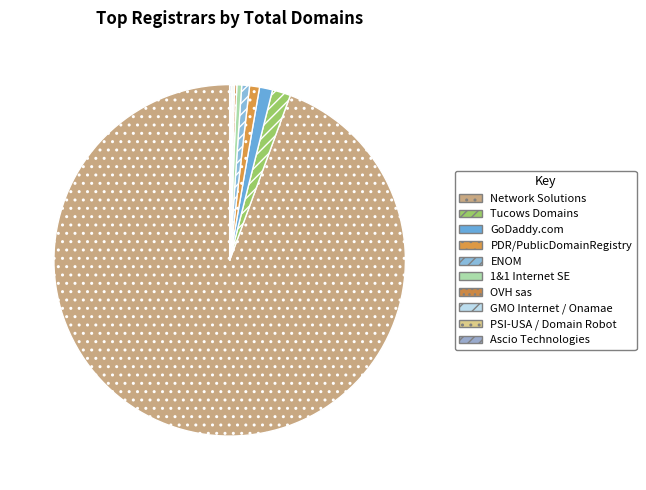

Does any single category account for the majority?

Yes